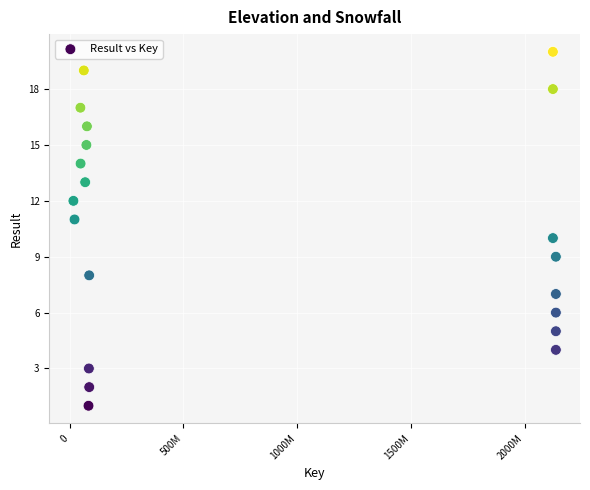

What is the range of Y values (max minus min)?

19